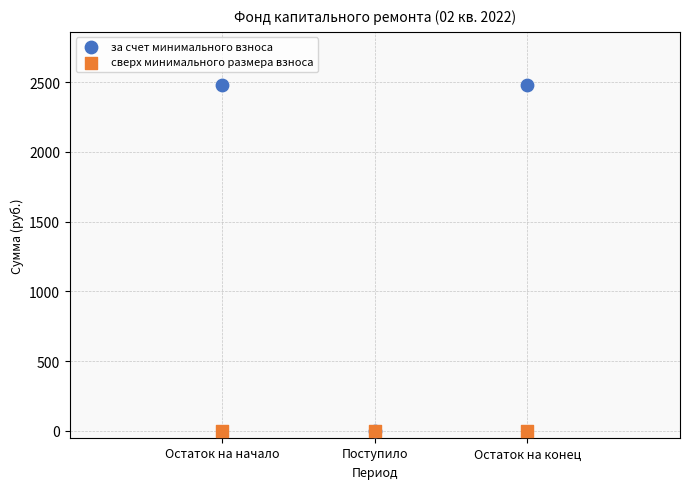

What are all the series names shown in the legend?

за счет минимального взноса, сверх минимального размера взноса